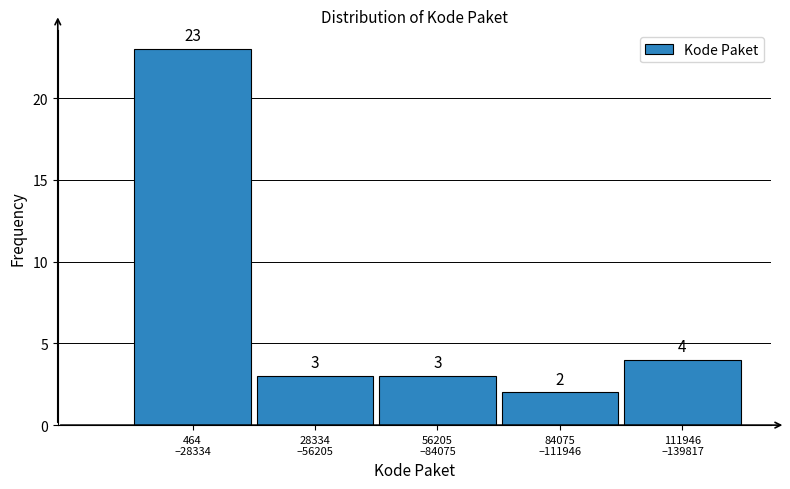

Reading left to right, list all the values displayed in this chart.

23	3	3	2	4